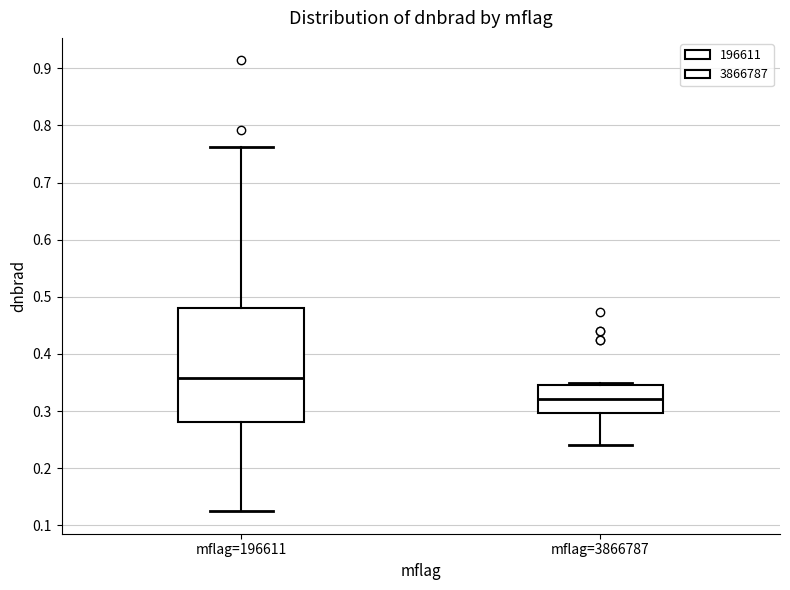

Reading left to right, read every box against the y-axis: the position of its median line, the range the box covers, and the ends of its whiskers. The values are not printed on the chart, so give them approximately, as read against the axis.

mflag=196611: median 0.36, box 0.28 to 0.48, whiskers 0.13 to 0.76
mflag=3866787: median 0.32, box 0.30 to 0.35, whiskers 0.24 to 0.35